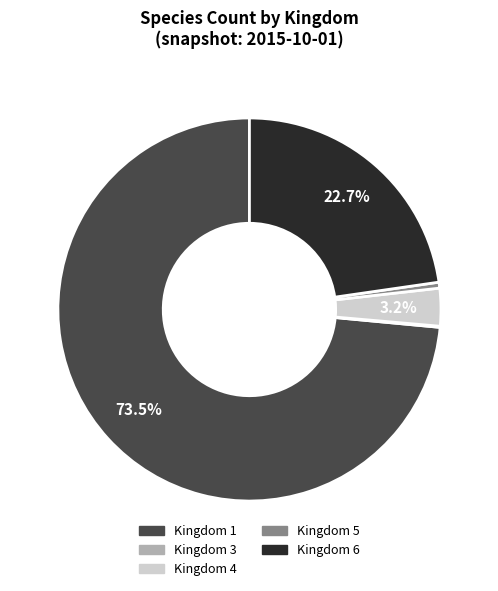

Is there a majority slice in this chart?

Yes